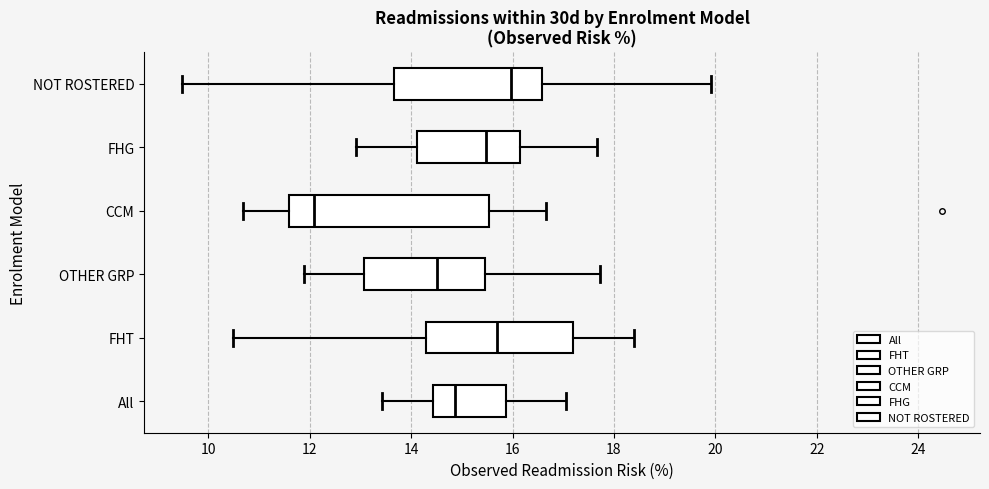

Reading bottom to top, read every box against the x-axis: the position of its median line, the range the box covers, and the ends of its whiskers. The values are not printed on the chart, so give them approximately, as read against the axis.

All: median 14.8, box 14.4 to 15.8, whiskers 13.4 to 17.0
FHT: median 15.6, box 14.2 to 17.2, whiskers 10.4 to 18.4
OTHER GRP: median 14.6, box 13.0 to 15.4, whiskers 11.8 to 17.8
CCM: median 12.0, box 11.6 to 15.6, whiskers 10.6 to 16.6
FHG: median 15.4, box 14.2 to 16.2, whiskers 13.0 to 17.6
NOT ROSTERED: median 16.0, box 13.6 to 16.6, whiskers 9.4 to 20.0